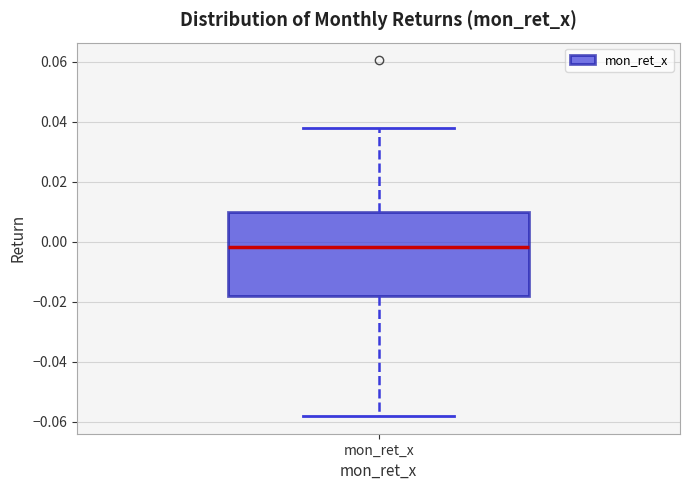

Where is the lower edge of the box for mon_ret_x on the y-axis? The values are not printed on the chart, so give them approximately, as read against the axis.

-0.018